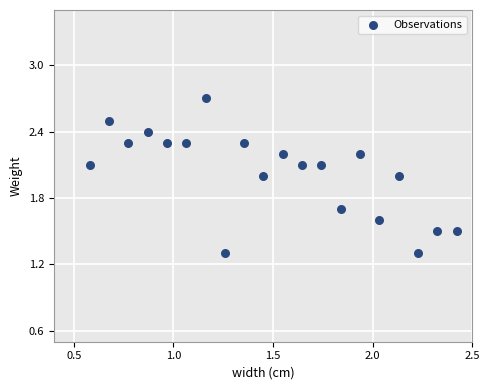

What is the range of Y values (max minus min)?

1.4